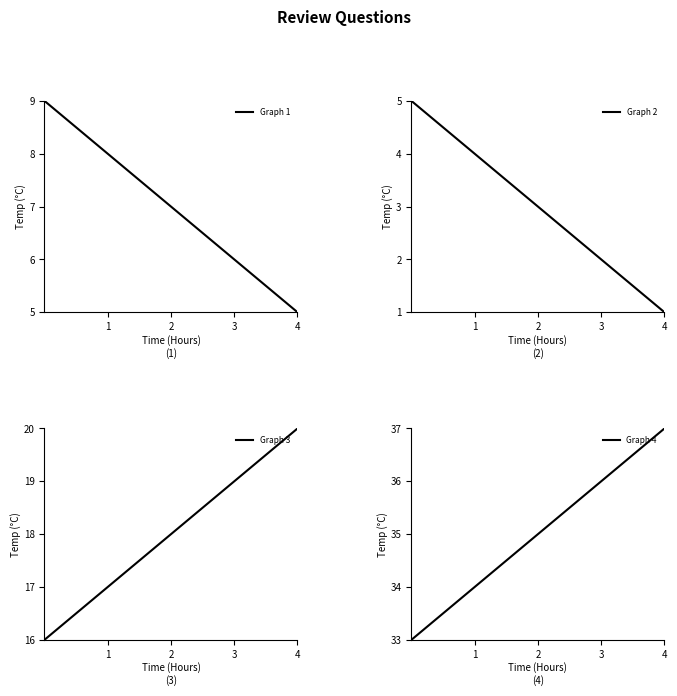

True or false: Graph 4 and Graph 2 intersect in this chart.

False